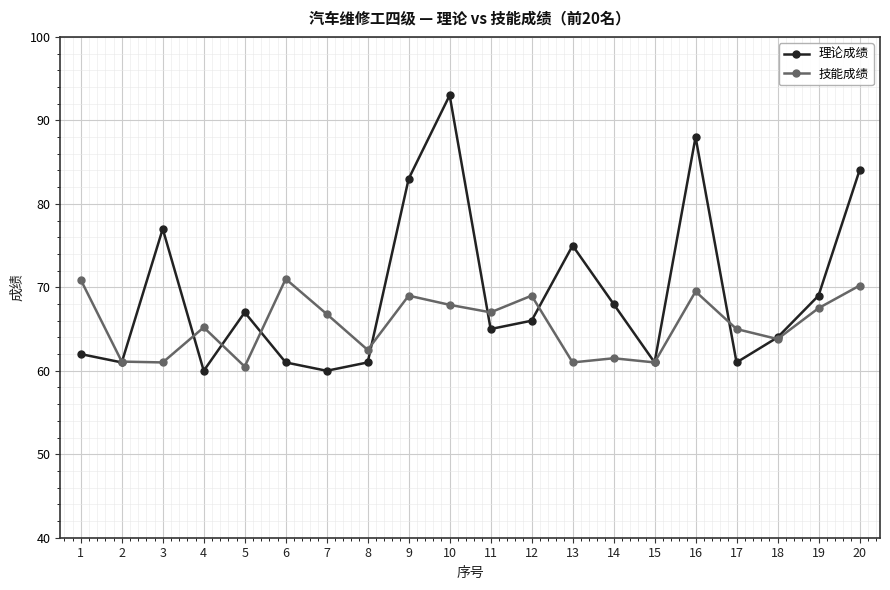

At which category is the sum across all series the highest?

10